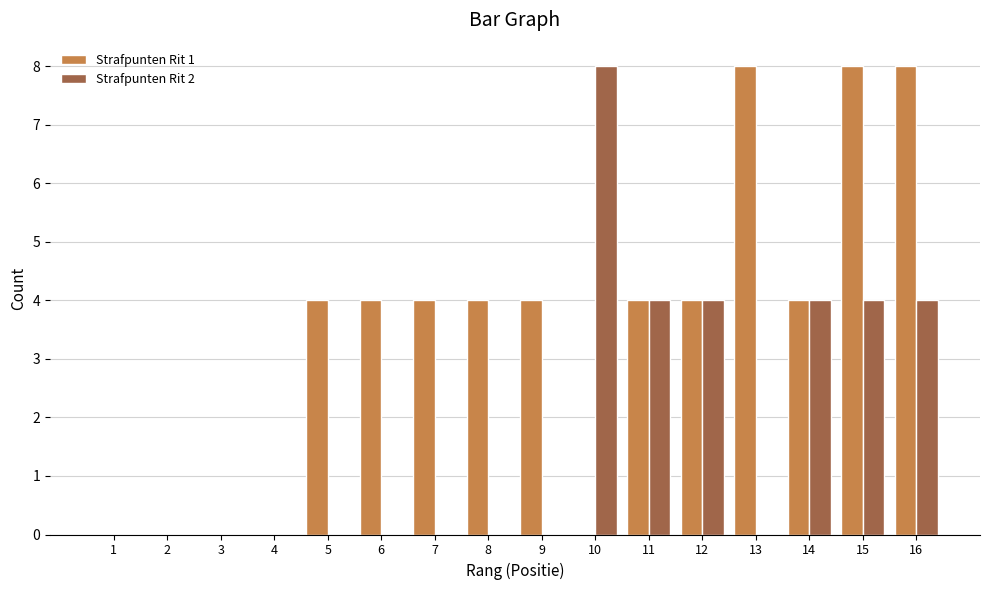

Between 1 and 16, which series saw the biggest shift?

Strafpunten Rit 1